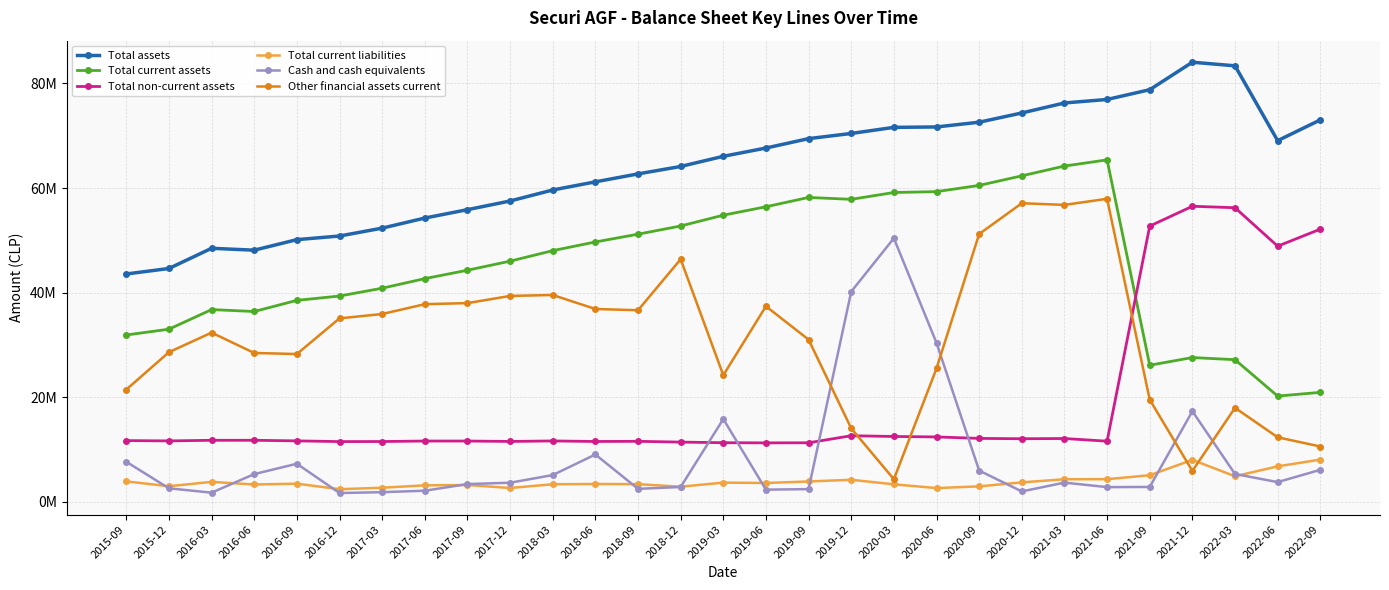

Where is the first local minimum for Total current liabilities?

2015-12